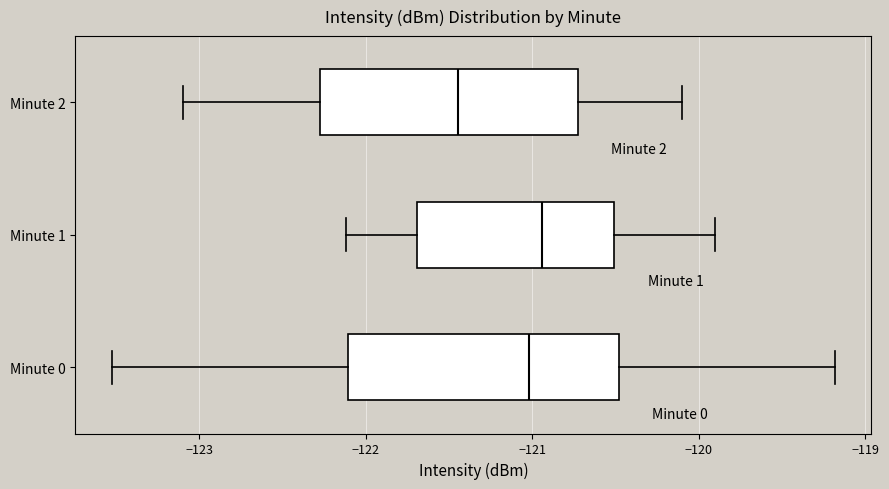

Where does the median line of the box for Minute 1 sit on the x-axis? The values are not printed on the chart, so give them approximately, as read against the axis.

-120.9